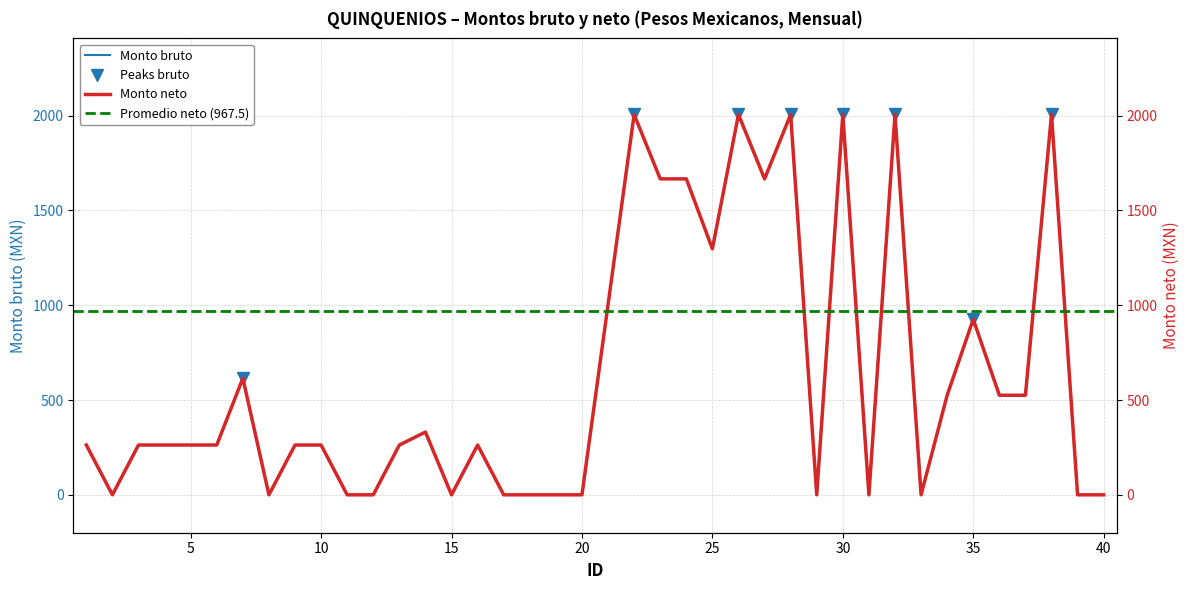

Is the value of Monto bruto at 16 greater than the value of Monto neto at 4?

No